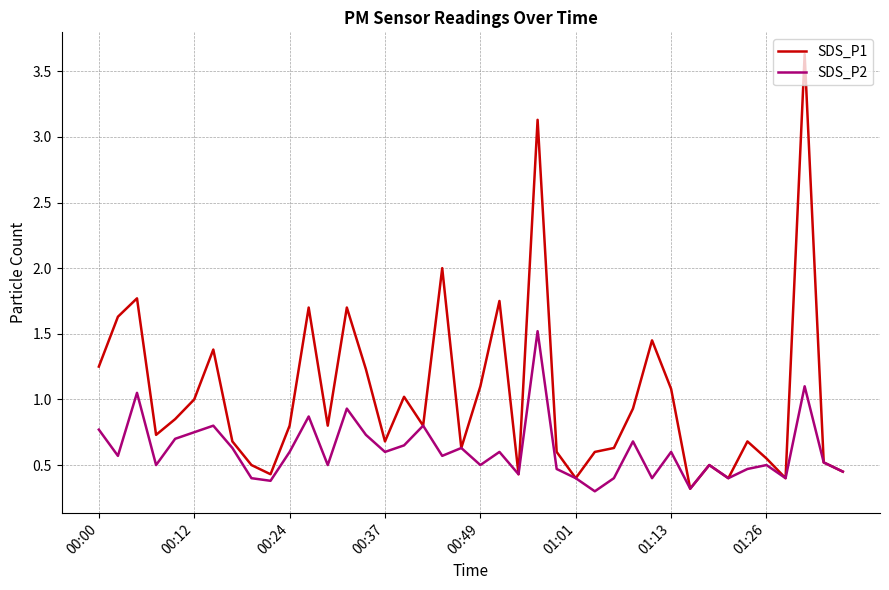

What is the smallest value displayed?

0.3